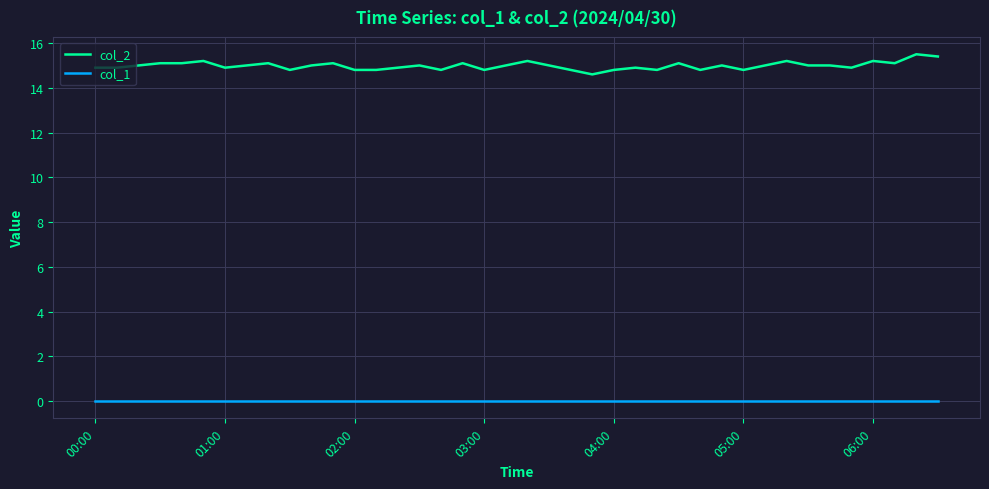

Which series has the largest total across all categories?

col_2